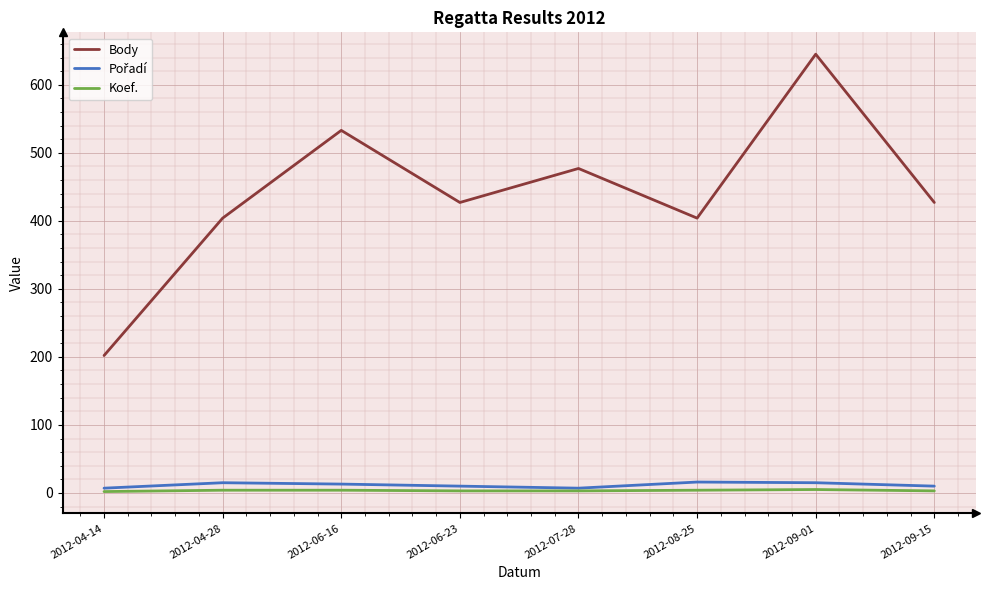

Is it true that Koef. equals 3 at 2012-07-28?

True